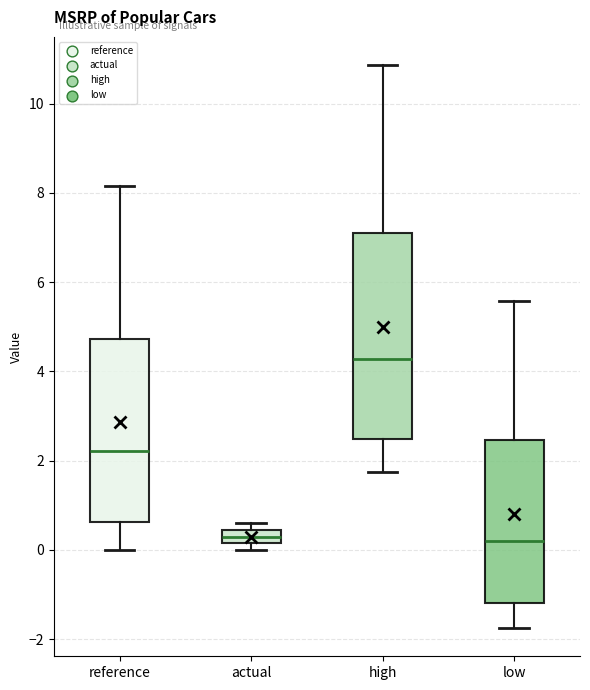

Comparing the boxes themselves (not the whiskers), which one is the tallest?

high